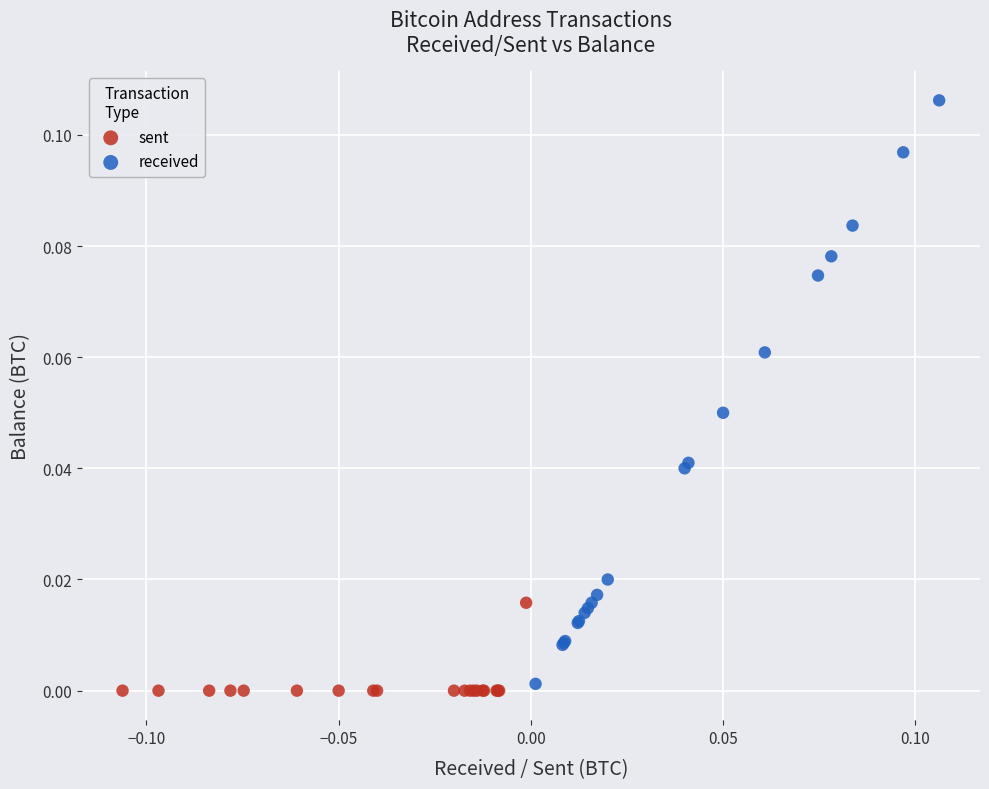

Which series contains the lowest Y value?

sent